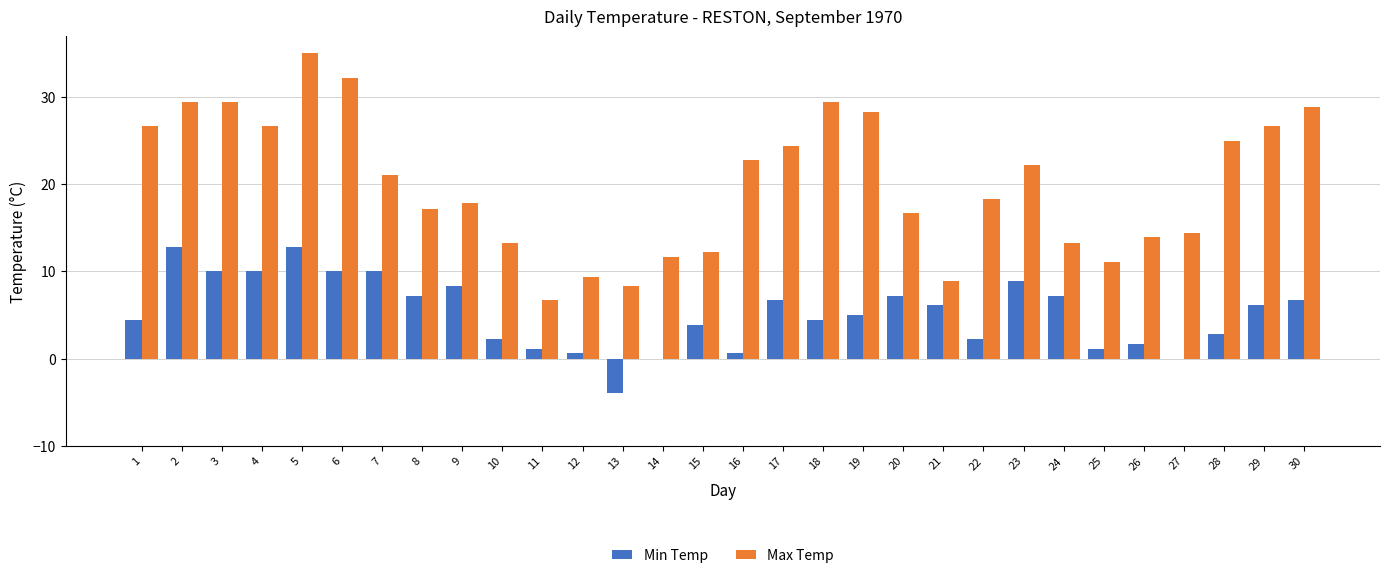

What is the sum of all Min Temp values?

156.1